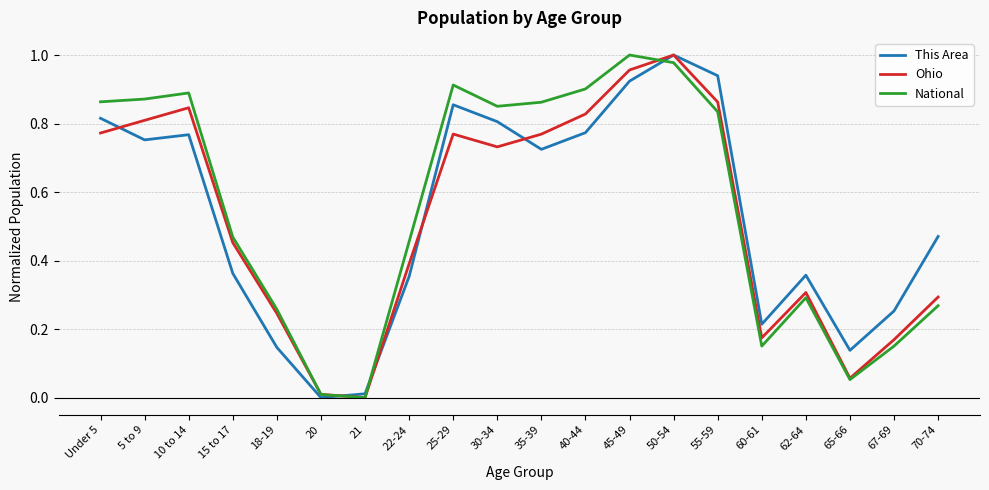

What are all the series names shown in the legend?

This Area, Ohio, National